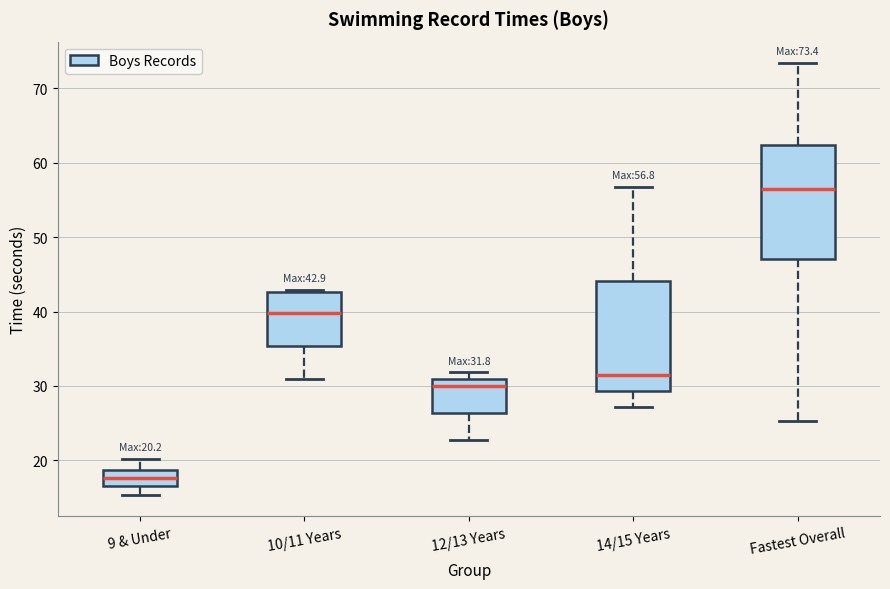

Which box's median line is the lowest?

9 & Under